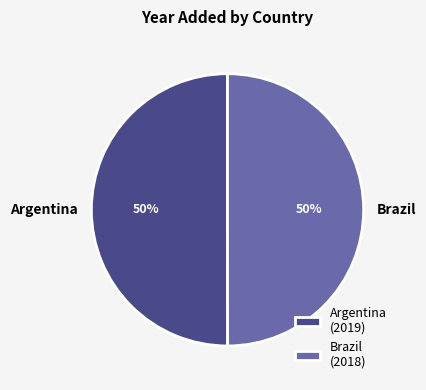

The Argentina slice represents 41% of the pie. True or false?

False